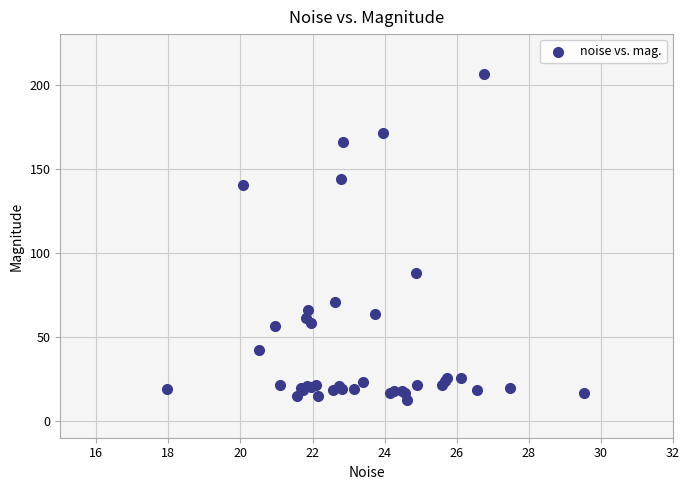

What Y value in the scatter plot is closest to 109?

88.1